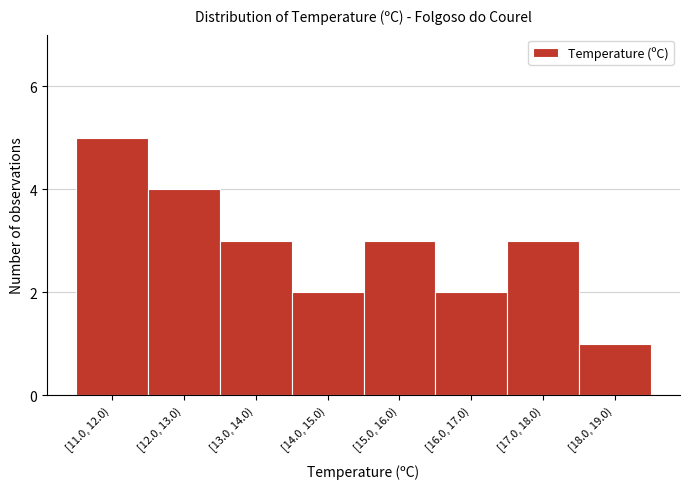

Reading left to right, extract all data points from this chart.

[11.0, 12.0)=5	[12.0, 13.0)=4	[13.0, 14.0)=3	[14.0, 15.0)=2	[15.0, 16.0)=3	[16.0, 17.0)=2	[17.0, 18.0)=3	[18.0, 19.0)=1